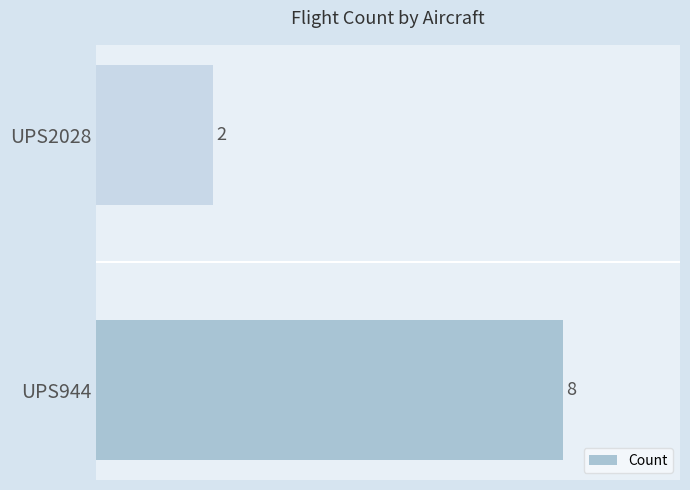

Reading top to bottom, list all the values displayed in this chart.

UPS2028=2	UPS944=8